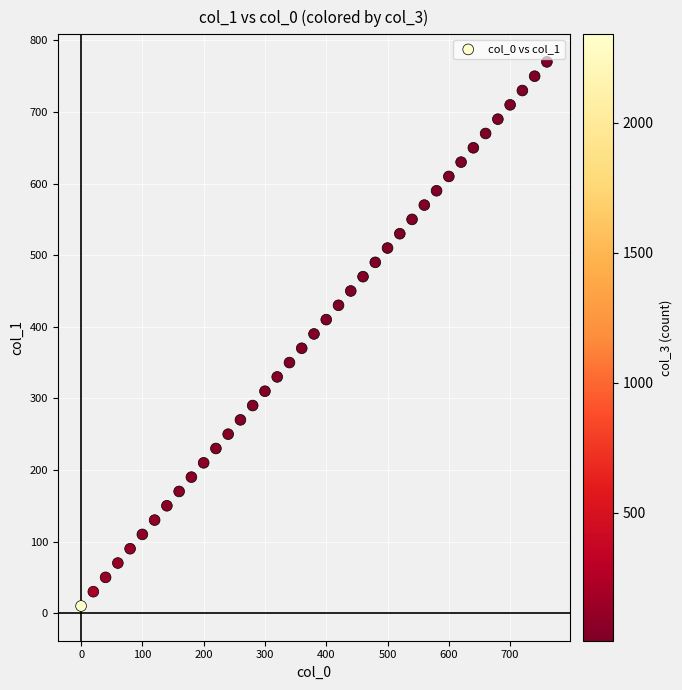

What is the range of Y values (max minus min)?

760